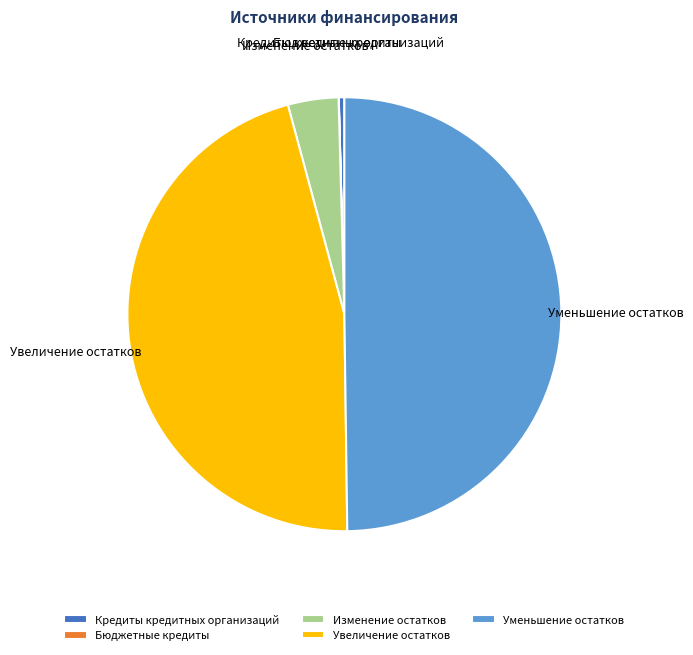

Which category has the biggest portion of the pie?

Уменьшение остатков